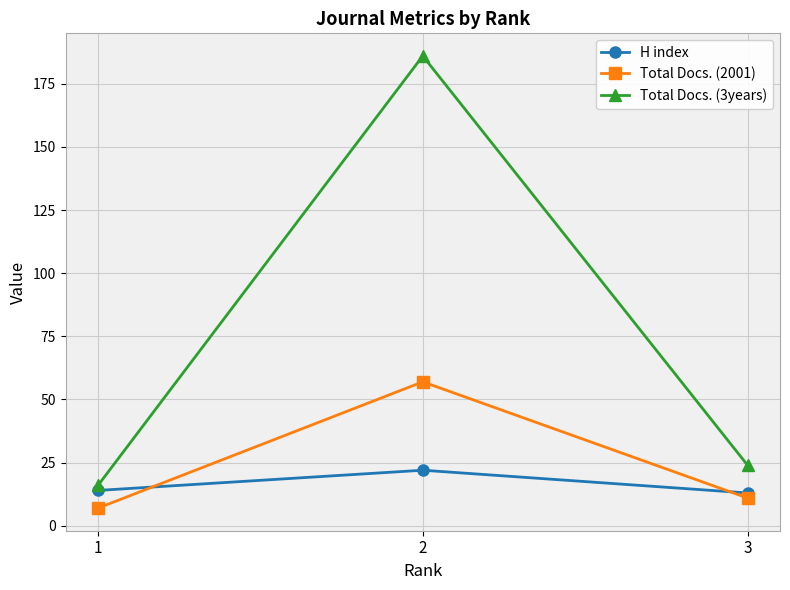

What is the value of the H index point at the 2nd from the left?

22